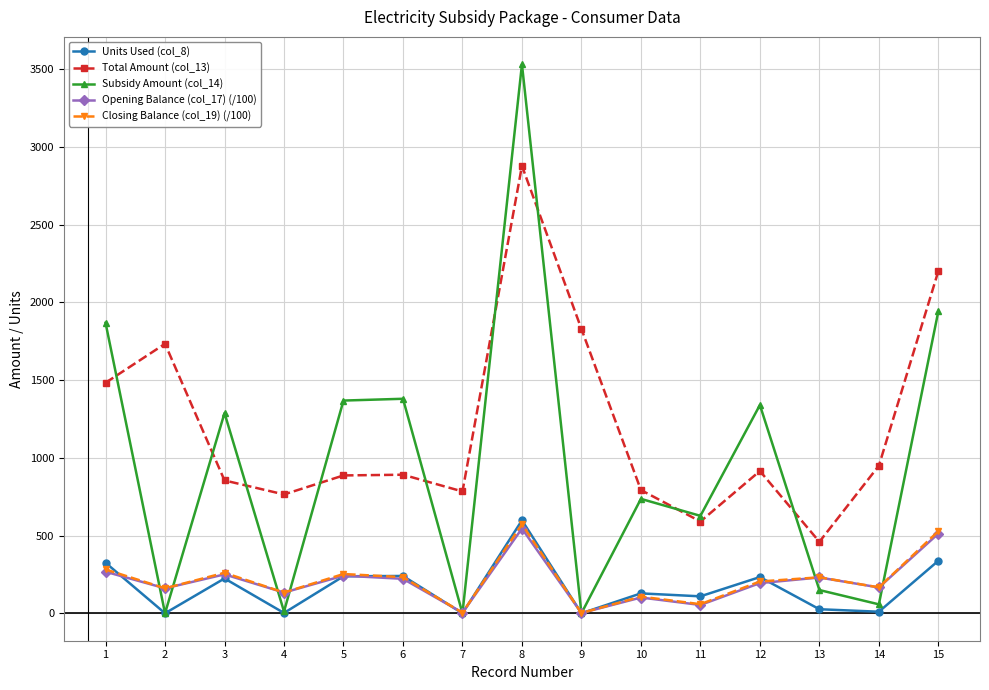

How many values in the Closing Balance (col_19) (/100) series exceed 204?

8